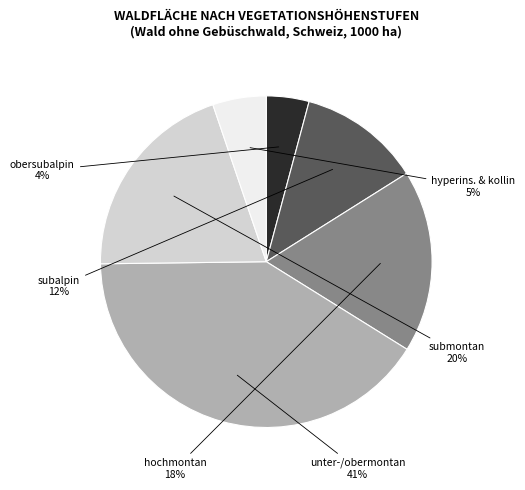

To the nearest percent, what is the difference between the largest and smallest slice percentages?

37%